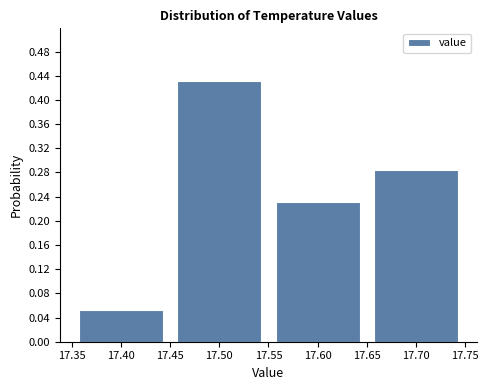

Reading left to right, list every bar in this chart as the range it spans on the x-axis followed by its height. The values are not printed on the chart, so give them approximately, as read against the axis.

17.35 to 17.45: 0.055
17.45 to 17.55: 0.430
17.55 to 17.65: 0.230
17.65 to 17.75: 0.285